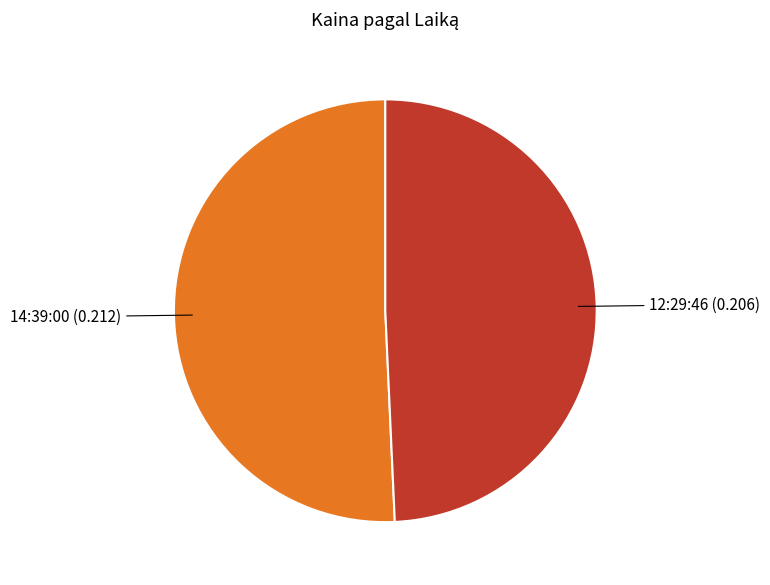

How many segments does this pie chart have?

2